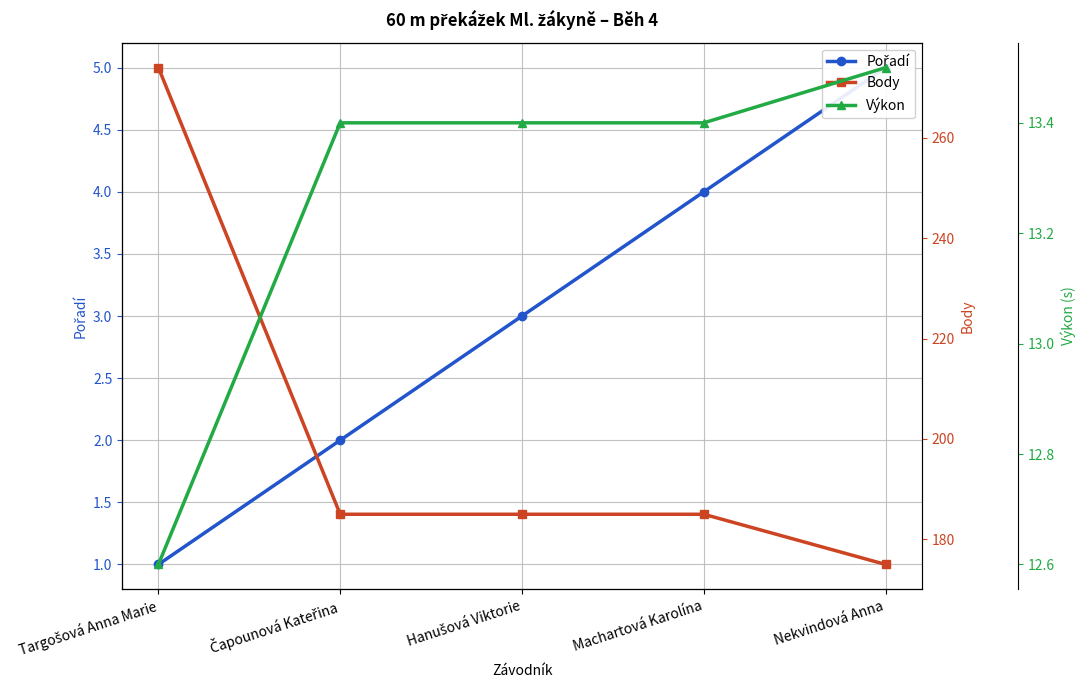

Is the value of Body at Machartová Karolína greater than the value of Pořadí at Hanušová Viktorie?

Yes